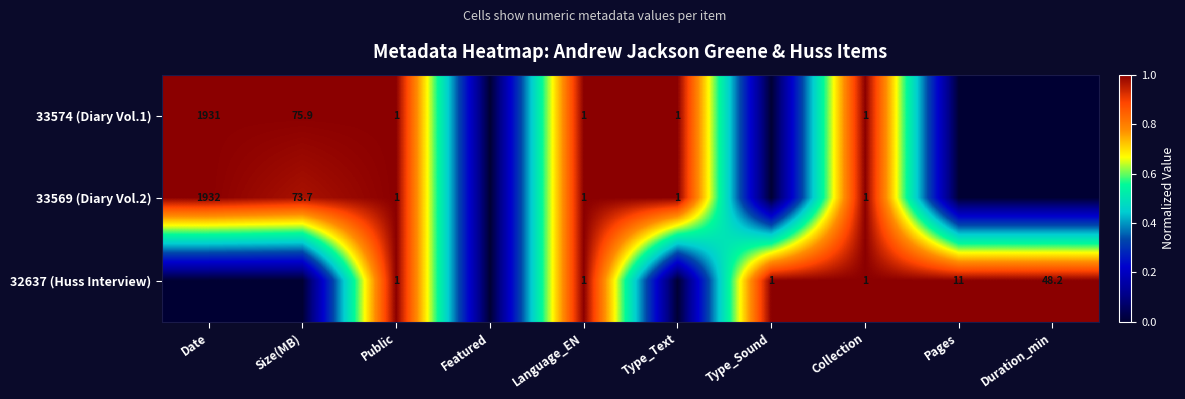

What is the total value across all series at Language_EN?

3.0